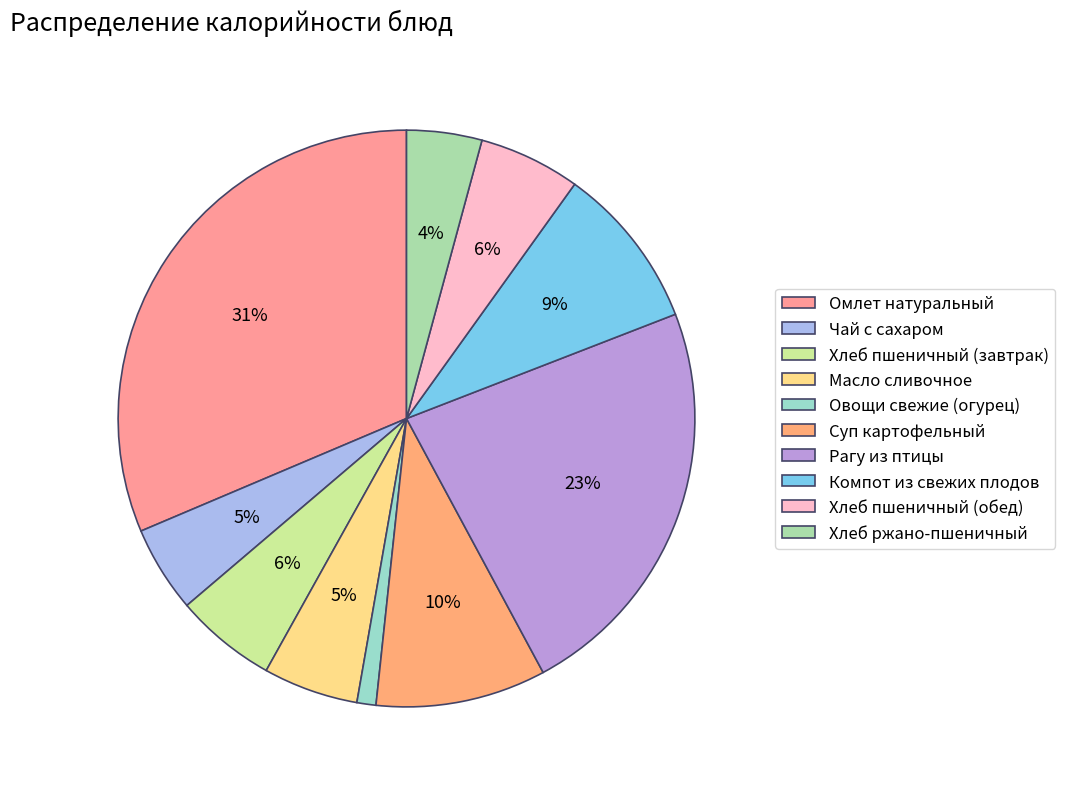

Which category has the smallest portion of the pie?

Овощи свежие (огурец)